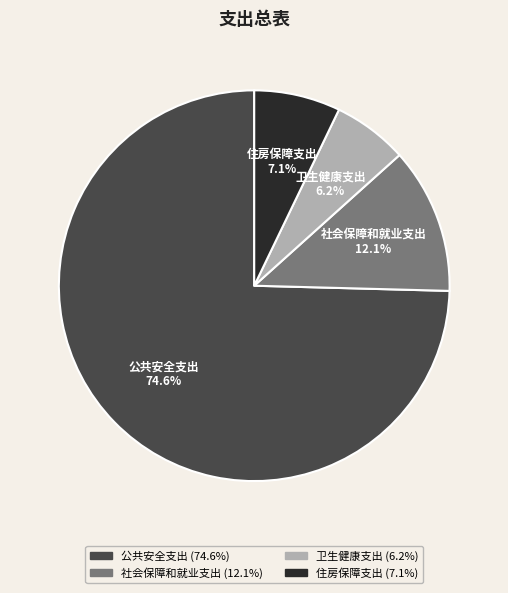

To the nearest percent, what percentage of the pie is 卫生健康支出?

6%